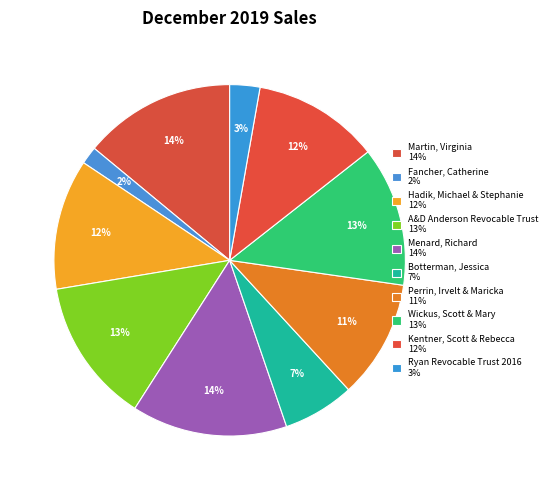

To the nearest percent, what percentage of the pie is Wickus, Scott & Mary?

13%